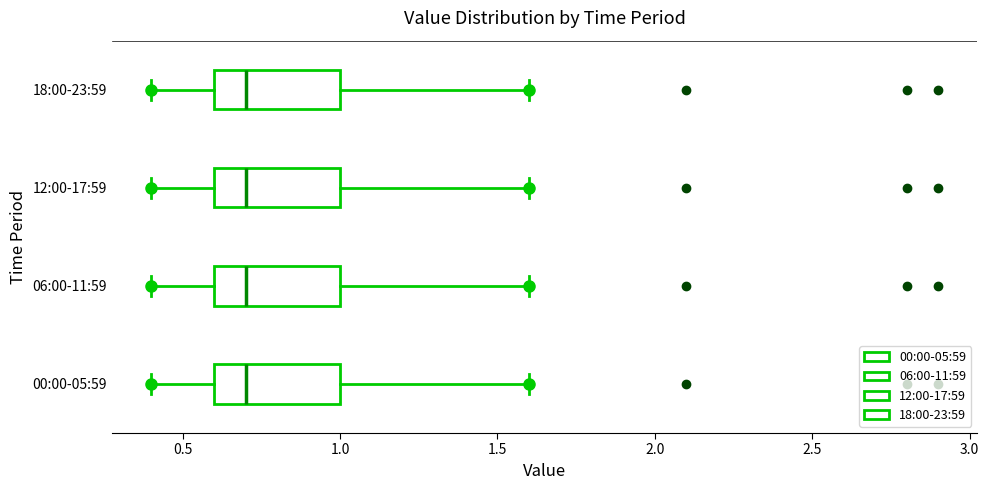

Reading bottom to top, transcribe this box plot: for each box, give where its median line is, the range the box spans, and where its two whiskers end, as read against the x-axis. The values are not printed on the chart, so give them approximately, as read against the axis.

00:00-05:59: median 0.7, box 0.6 to 1.0, whiskers 0.4 to 1.6
06:00-11:59: median 0.7, box 0.6 to 1.0, whiskers 0.4 to 1.6
12:00-17:59: median 0.7, box 0.6 to 1.0, whiskers 0.4 to 1.6
18:00-23:59: median 0.7, box 0.6 to 1.0, whiskers 0.4 to 1.6